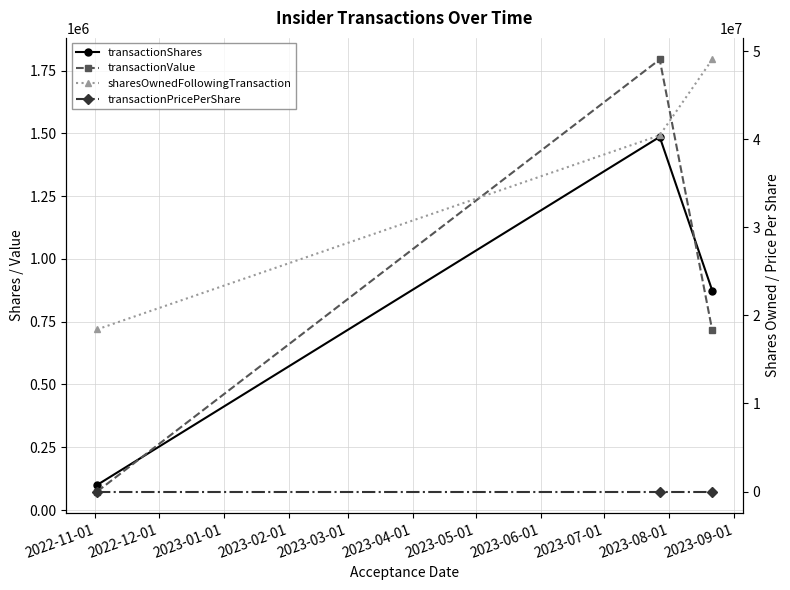

What is the sum of all sharesOwnedFollowingTransaction values?

107886941.0